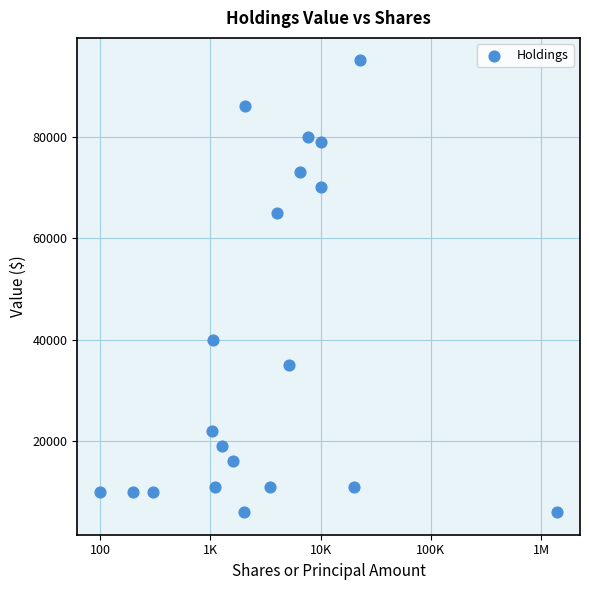

What Y value in the scatter plot is closest to 50500?

40000